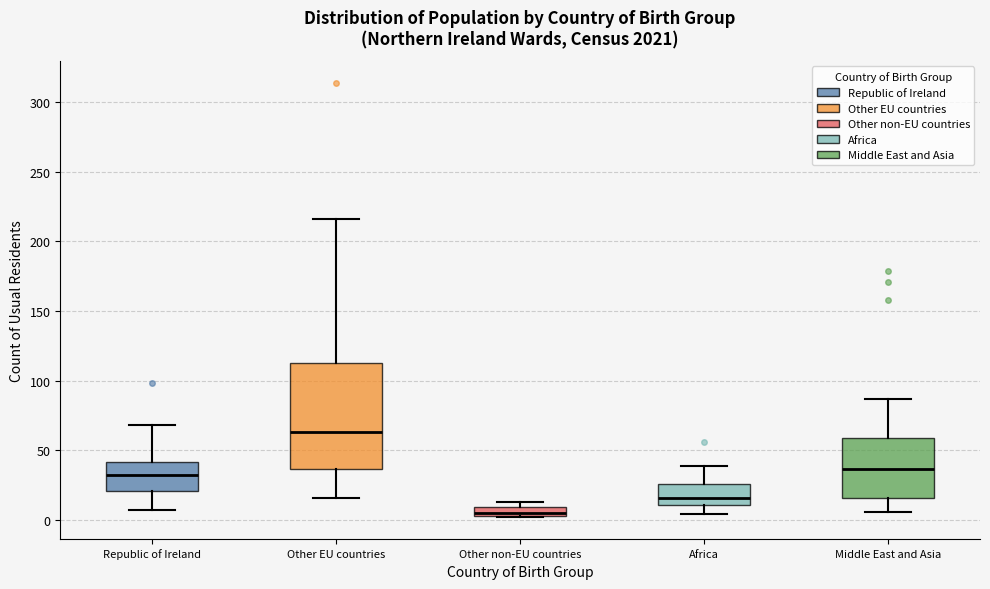

Comparing the boxes themselves (not the whiskers), which one is the tallest?

Other EU countries